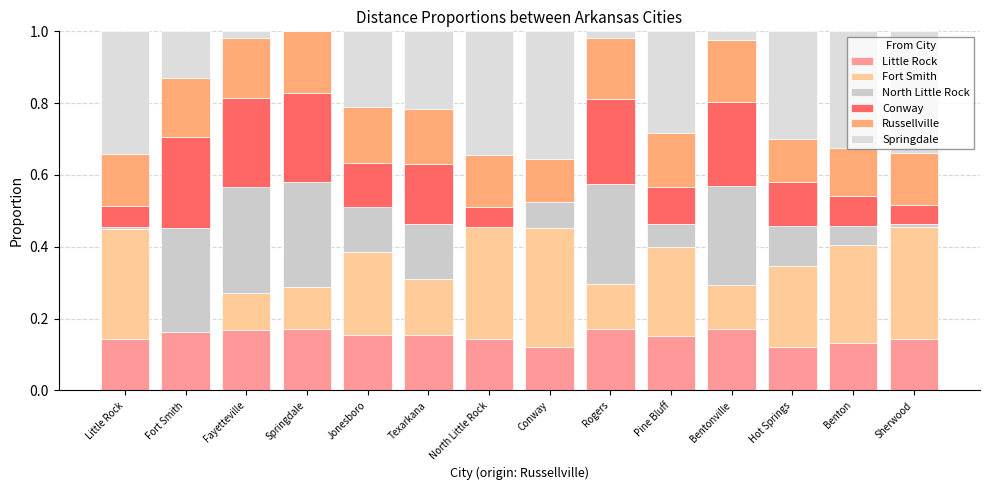

How many categories are shown in the chart?

14